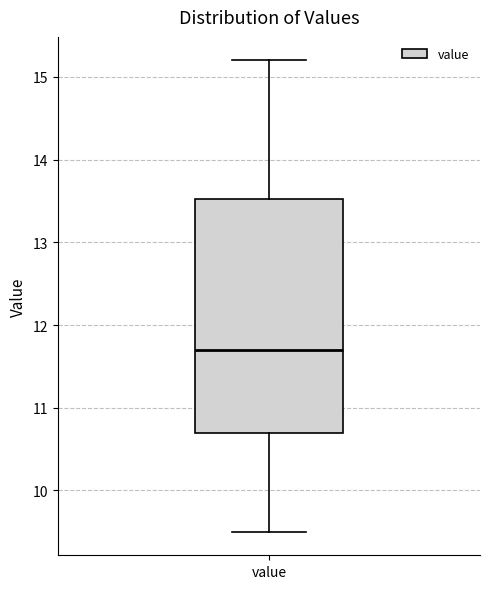

Transcribe this box plot: give where the median line is, the range the box spans, and where the two whiskers end, as read against the y-axis. The values are not printed on the chart, so give them approximately, as read against the axis.

median 11.7, box 10.7 to 13.5, whiskers 9.5 to 15.2